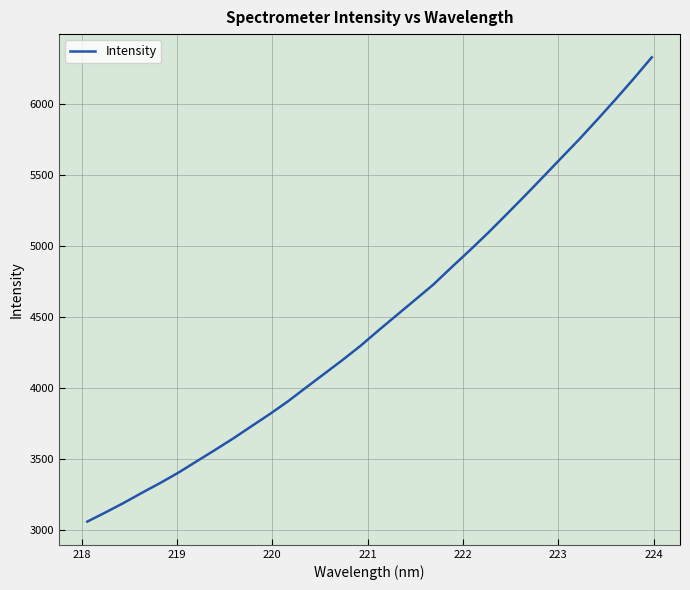

What is the minimum value shown in the chart?

3057.9